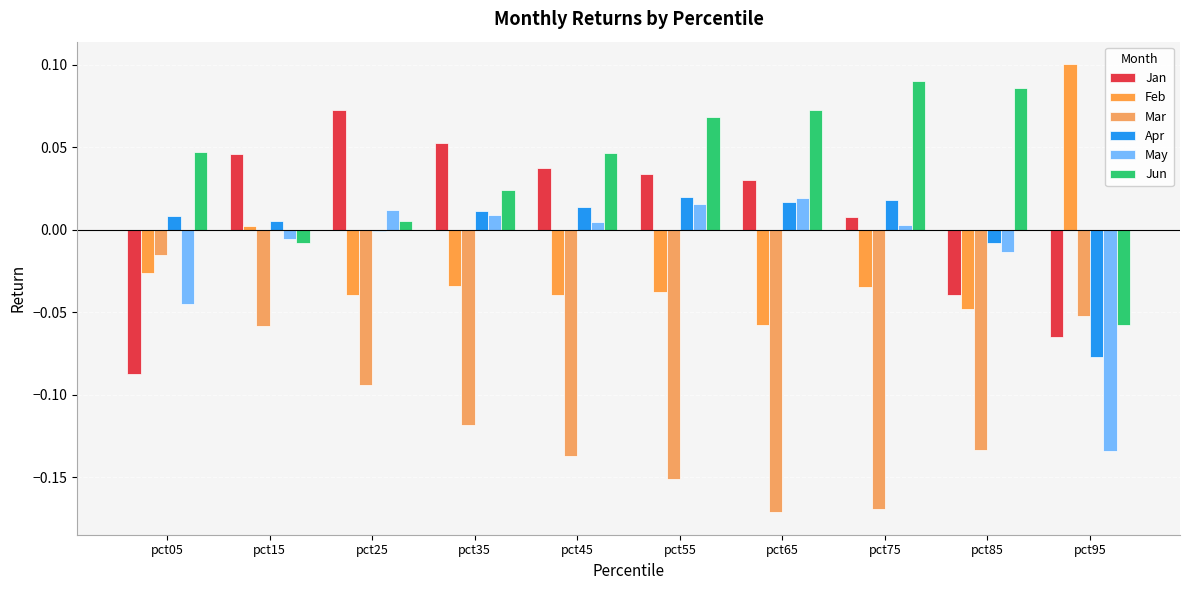

What is the maximum value shown in the chart?

0.1